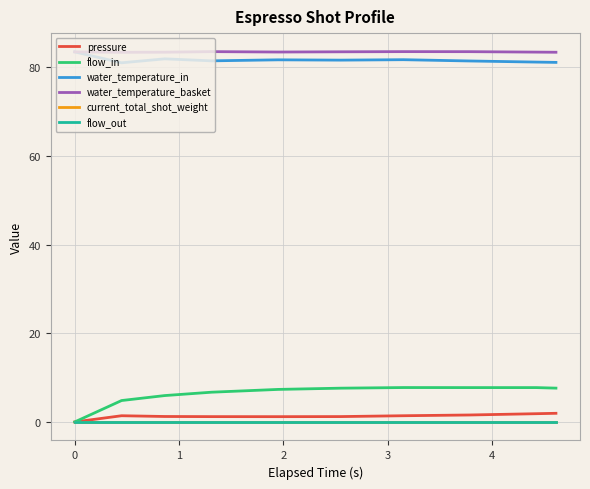

True or false: current_total_shot_weight and flow_in intersect in this chart.

False